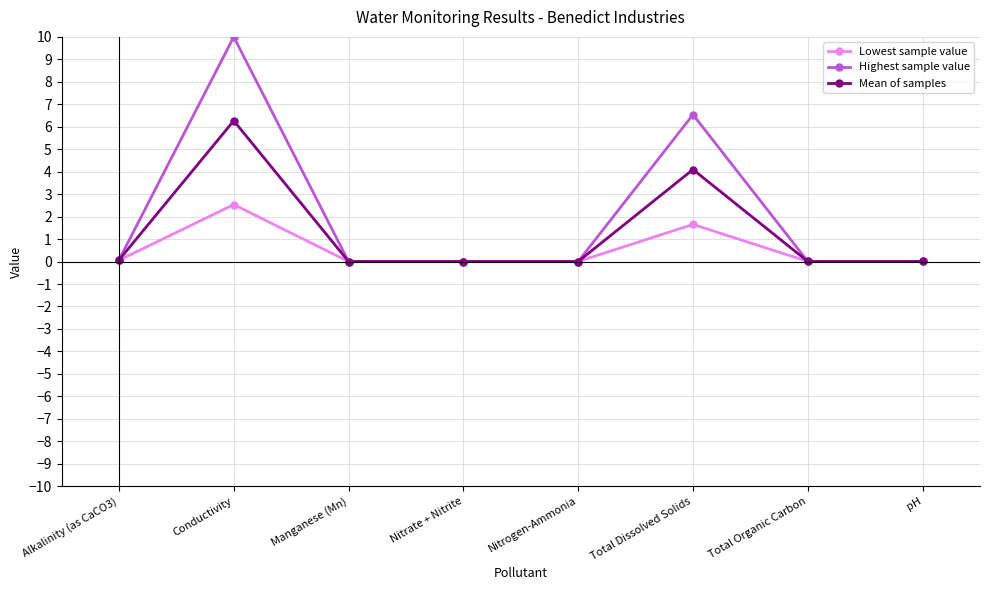

True or false: Lowest sample value has a value of 2.5 at Conductivity.

True